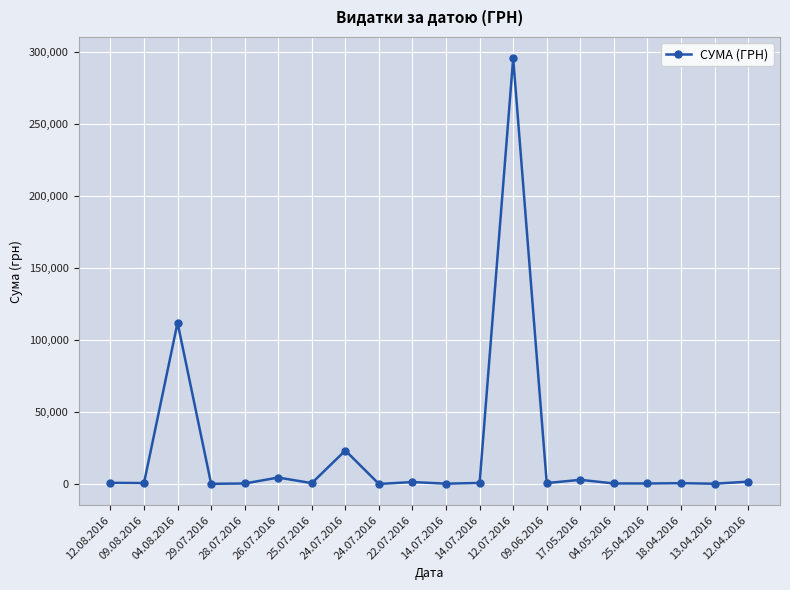

Reading left to right, transcribe all the data shown in this chart.

775.0	633.1	111990.4	97.8	331.6	4460.0	574.6	23228.0	11.2	1321.3	200.8	708.4	295638.6	600.0	2886.0	339.4	323.2	527.8	173.9	1592.4